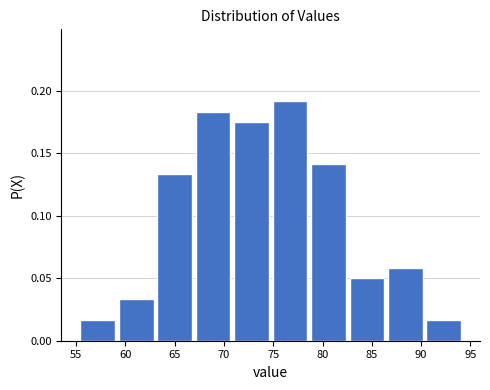

Reading left to right, list every bar in this chart as the range it spans on the x-axis followed by its height. Neither the bar edges nor the heights are printed on the chart, so give them approximately, as read against the axes.

55.5 to 59.0: 0.015
59.0 to 63.0: 0.035
63.0 to 67.0: 0.135
67.0 to 71.0: 0.185
71.0 to 75.0: 0.175
75.0 to 78.5: 0.190
78.5 to 82.5: 0.140
82.5 to 86.5: 0.050
86.5 to 90.5: 0.060
90.5 to 94.0: 0.015